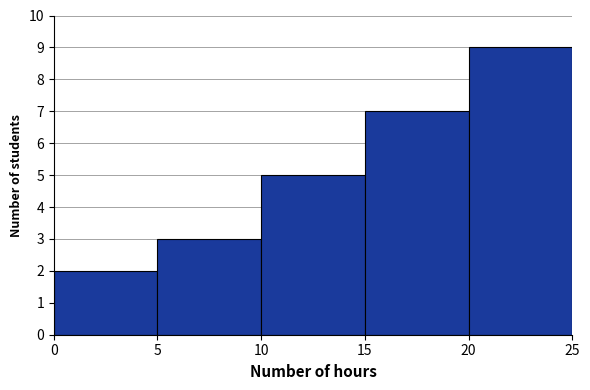

Reading left to right, list every bar in this chart as the range it spans on the x-axis followed by its height. The values are not printed on the chart, so give them approximately, as read against the axis.

0 to 5: 2
5 to 10: 3
10 to 15: 5
15 to 20: 7
20 to 25: 9